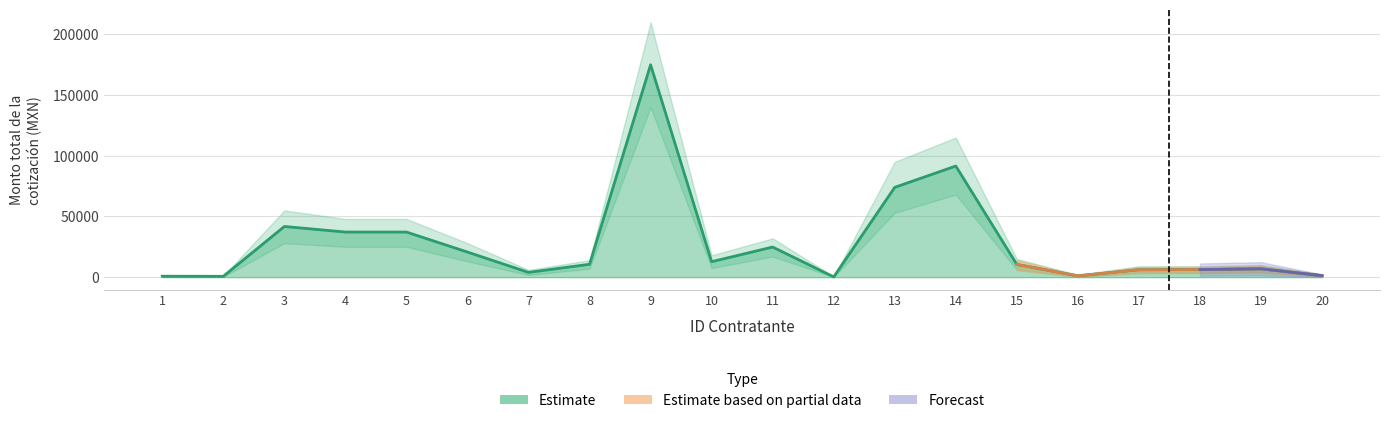

What is the difference between the Lower values at 10 and 5?

17500.0